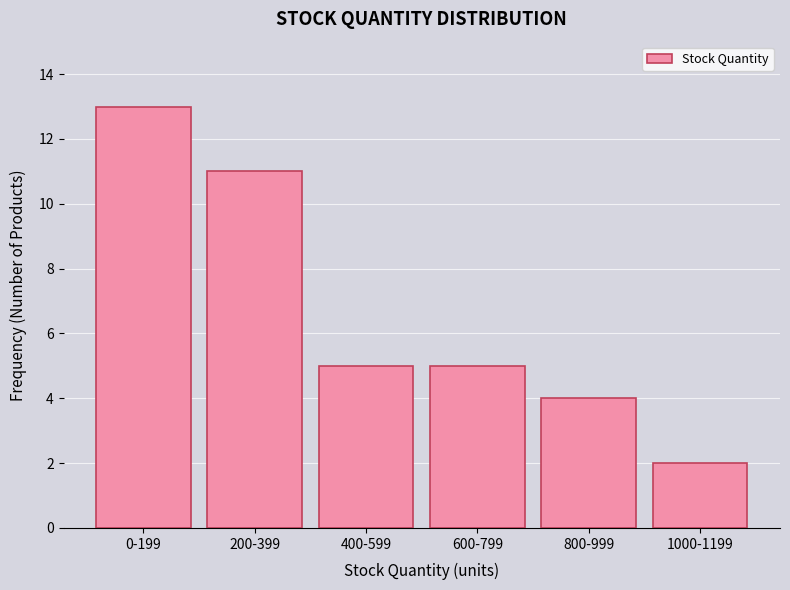

Reading left to right, transcribe all the data shown in this chart.

0-199=13	200-399=11	400-599=5	600-799=5	800-999=4	1000-1199=2